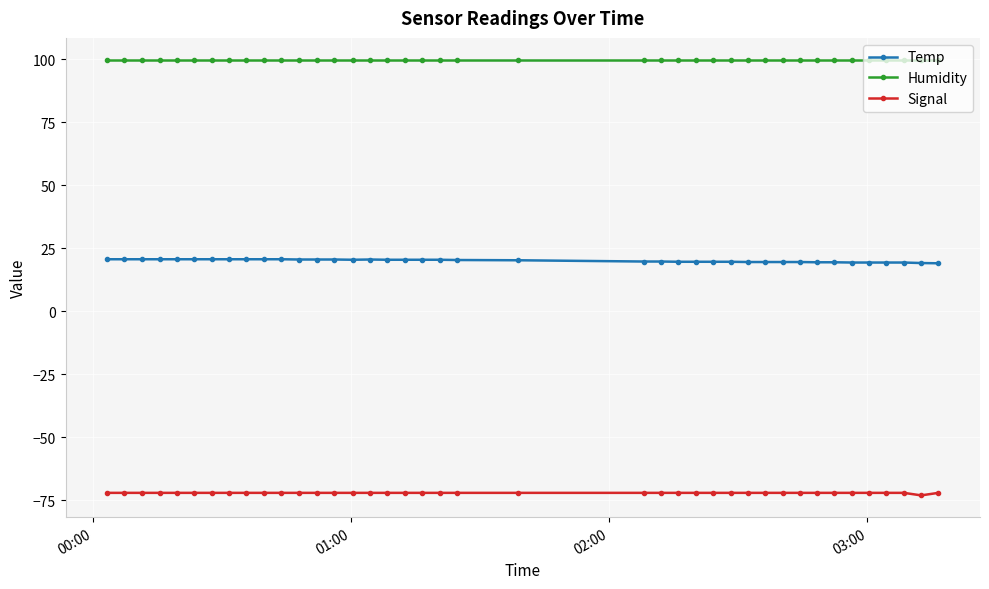

What is the value of the Temp point at the 25th from the left?

19.7